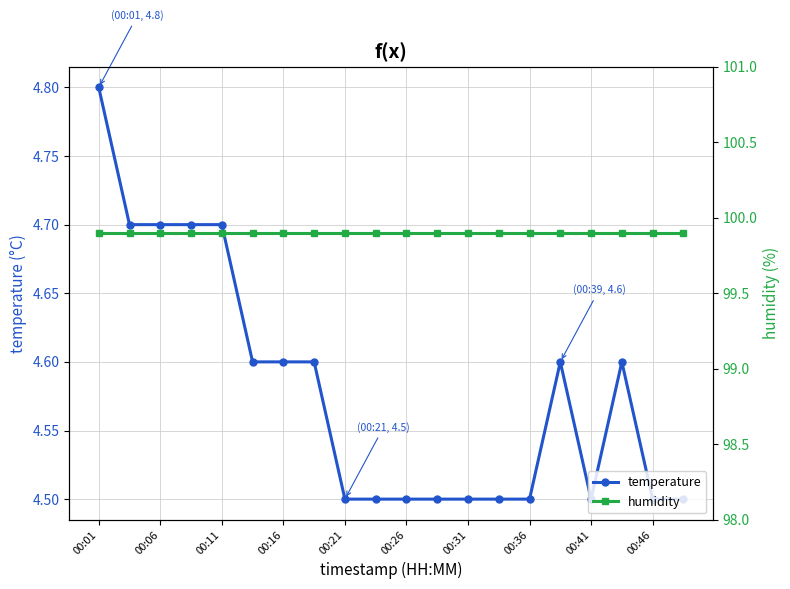

What is the value of the humidity point at the 5th from the left?

99.9